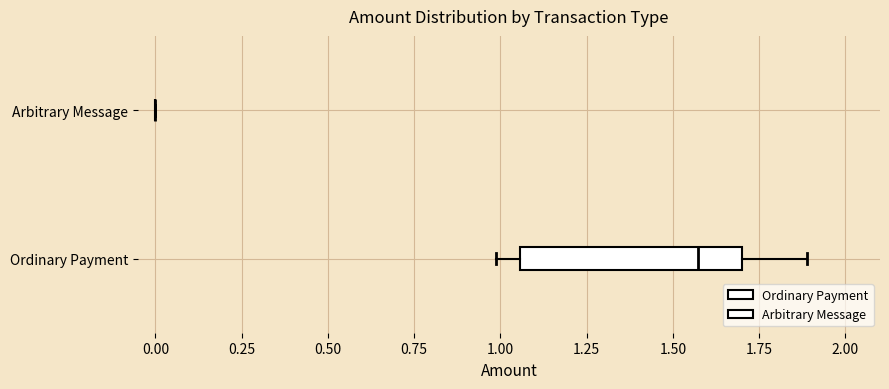

Reading bottom to top, read every box against the x-axis: the position of its median line, the range the box covers, and the ends of its whiskers. The values are not printed on the chart, so give them approximately, as read against the axis.

Ordinary Payment: median 1.55, box 1.05 to 1.70, whiskers 1.00 to 1.90
Arbitrary Message: box collapsed to a line at 0.00, whiskers 0.00 to 0.00